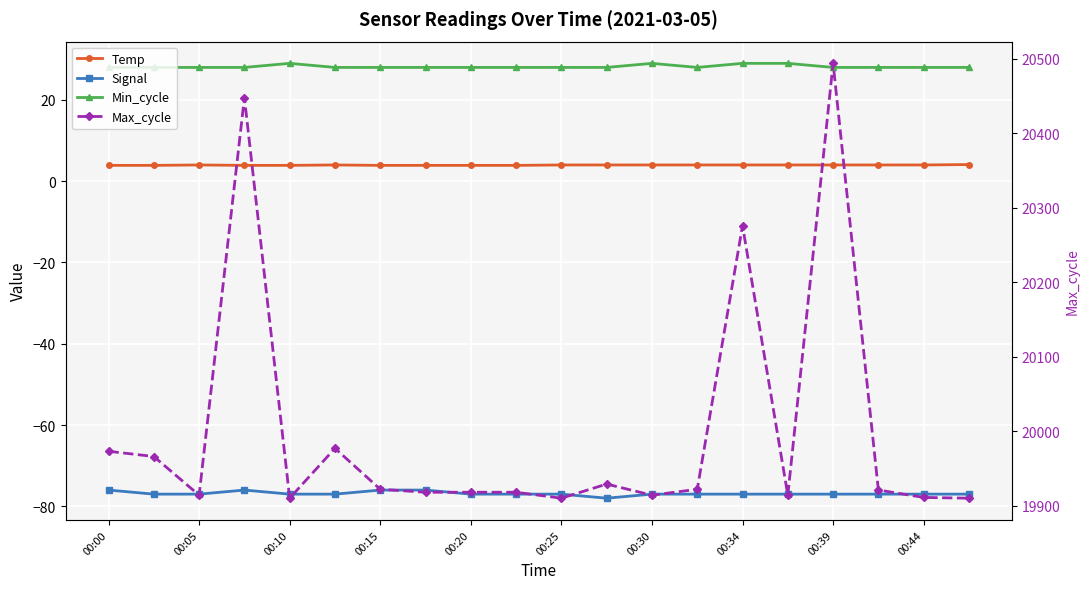

What is the difference between the highest and lowest values at 19?

19987.0